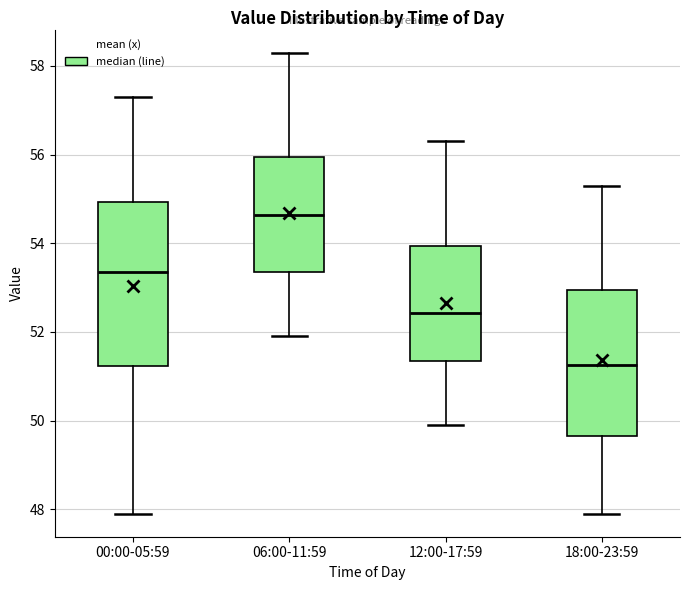

Where is the lower edge of the box for 18:00-23:59 on the y-axis? The values are not printed on the chart, so give them approximately, as read against the axis.

49.6